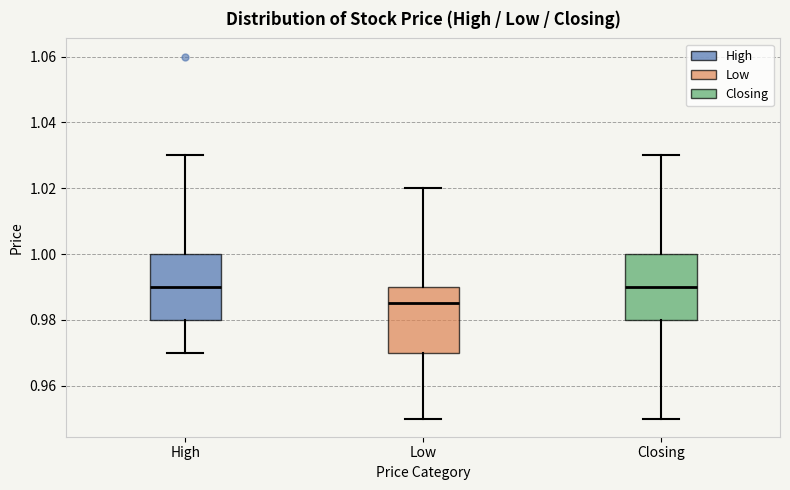

Reading left to right, transcribe this box plot: for each box, give where its median line is, the range the box spans, and where its two whiskers end, as read against the y-axis. The values are not printed on the chart, so give them approximately, as read against the axis.

High: median 0.990, box 0.980 to 1.000, whiskers 0.970 to 1.030
Low: median 0.986, box 0.970 to 0.990, whiskers 0.950 to 1.020
Closing: median 0.990, box 0.980 to 1.000, whiskers 0.950 to 1.030